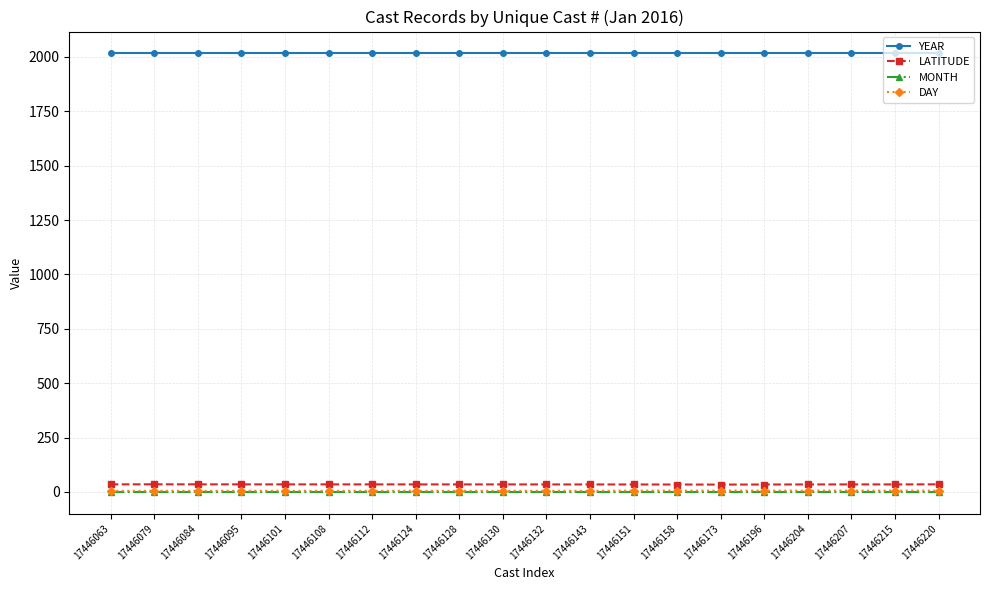

What is the value of the DAY point at the 15th from the left?

6.0